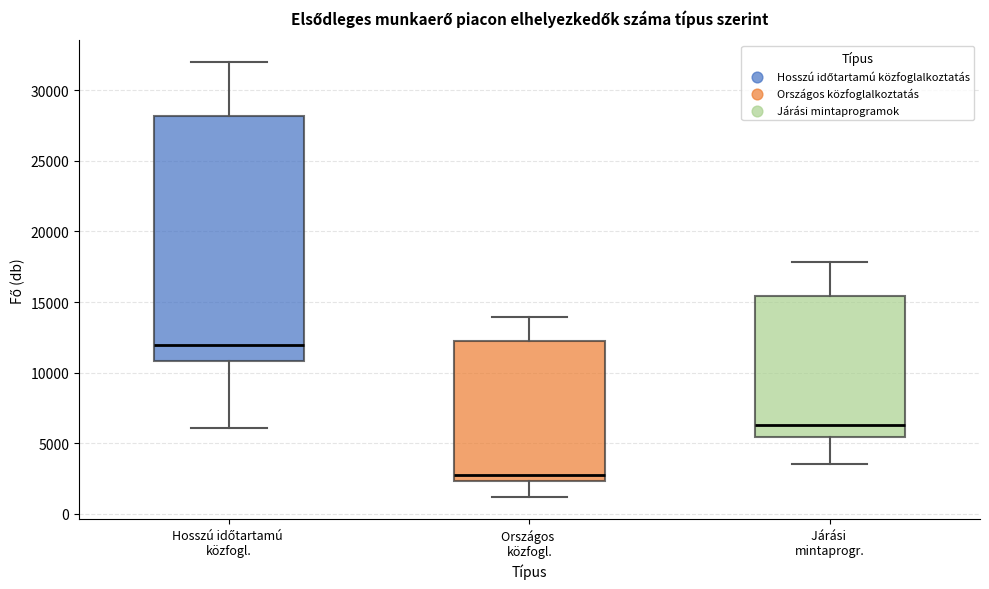

Reading left to right, transcribe this box plot: for each box, give where its median line is, the range the box spans, and where its two whiskers end, as read against the y-axis. The values are not printed on the chart, so give them approximately, as read against the axis.

Hosszú időtartamú közfogl.: median 12000, box 11000 to 28000, whiskers 6000 to 32000
Országos közfogl.: median 3000, box 2500 to 12000, whiskers 1000 to 14000
Járási mintaprogr.: median 6500, box 5500 to 15500, whiskers 3500 to 18000